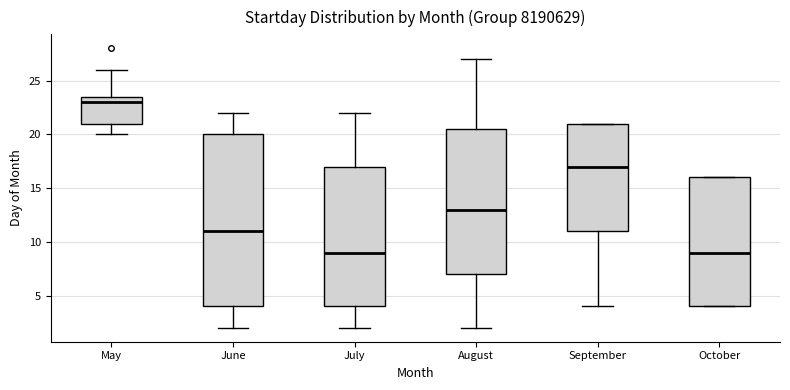

Where is the lower edge of the box for October on the y-axis? The values are not printed on the chart, so give them approximately, as read against the axis.

4.0